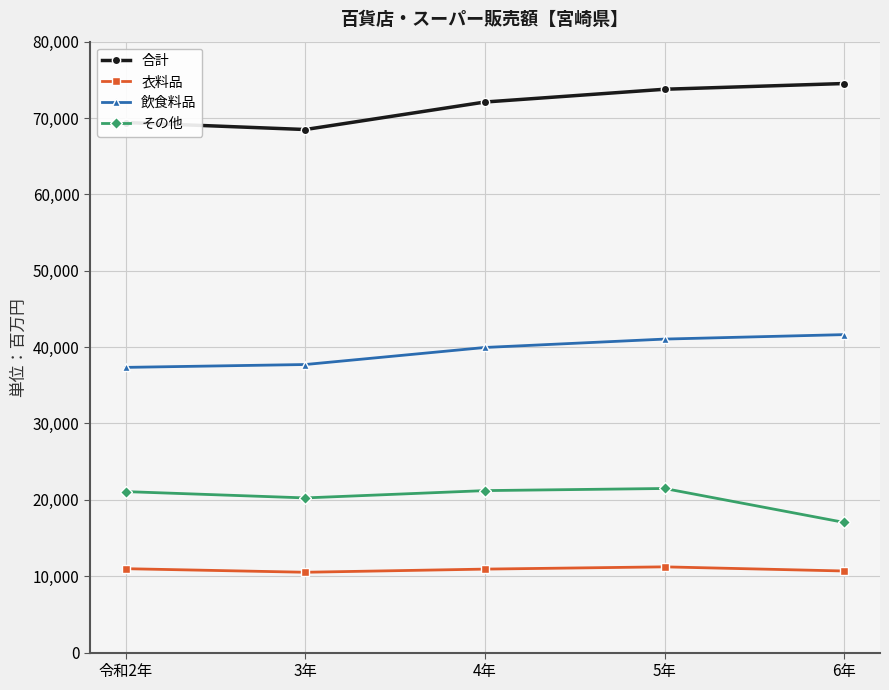

What is the difference between the maximum and minimum values in the その他 series?

4440.9